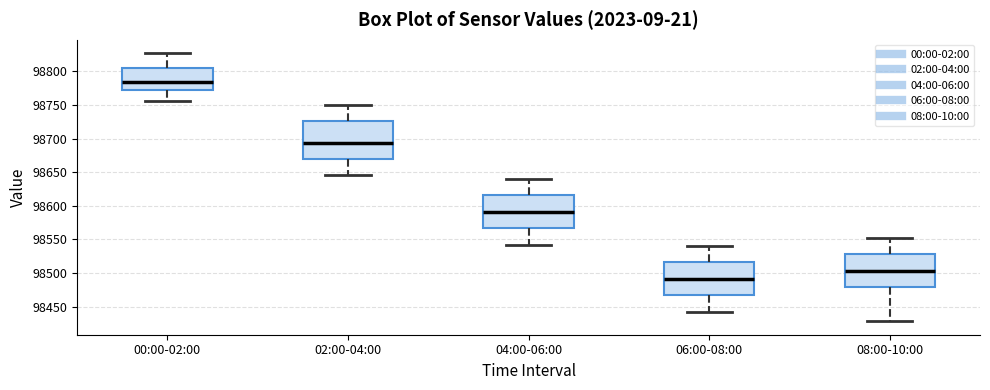

Reading left to right, read every box against the y-axis: the position of its median line, the range the box covers, and the ends of its whiskers. The values are not printed on the chart, so give them approximately, as read against the axis.

00:00-02:00: median 98785, box 98775 to 98805, whiskers 98755 to 98825
02:00-04:00: median 98695, box 98670 to 98725, whiskers 98645 to 98750
04:00-06:00: median 98590, box 98565 to 98615, whiskers 98540 to 98640
06:00-08:00: median 98490, box 98465 to 98515, whiskers 98440 to 98540
08:00-10:00: median 98505, box 98480 to 98530, whiskers 98430 to 98550